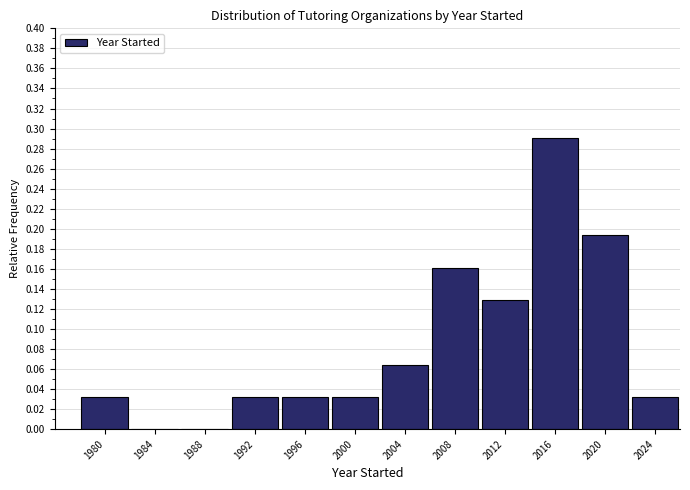

Reading left to right, list every bar in this chart as the range it spans on the x-axis followed by its height. The values are not printed on the chart, so give them approximately, as read against the axis.

1978 to 1982: 0.032
1982 to 1986: 0
1986 to 1990: 0
1990 to 1994: 0.032
1994 to 1998: 0.032
1998 to 2002: 0.032
2002 to 2006: 0.064
2006 to 2010: 0.162
2010 to 2014: 0.130
2014 to 2018: 0.290
2018 to 2022: 0.194
2022 to 2026: 0.032